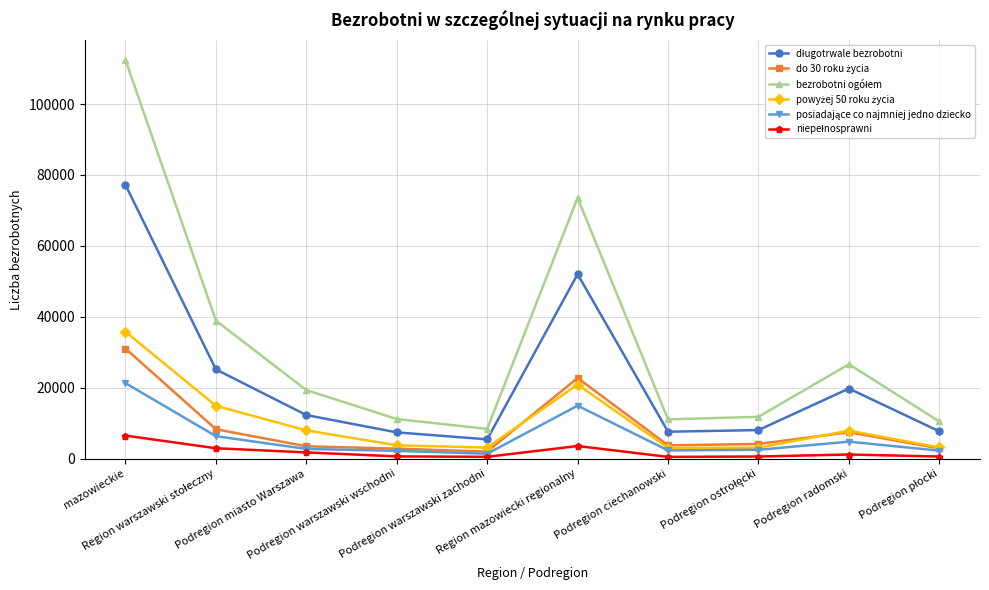

Where is the first local minimum for bezrobotni ogółem?

Podregion warszawski zachodni